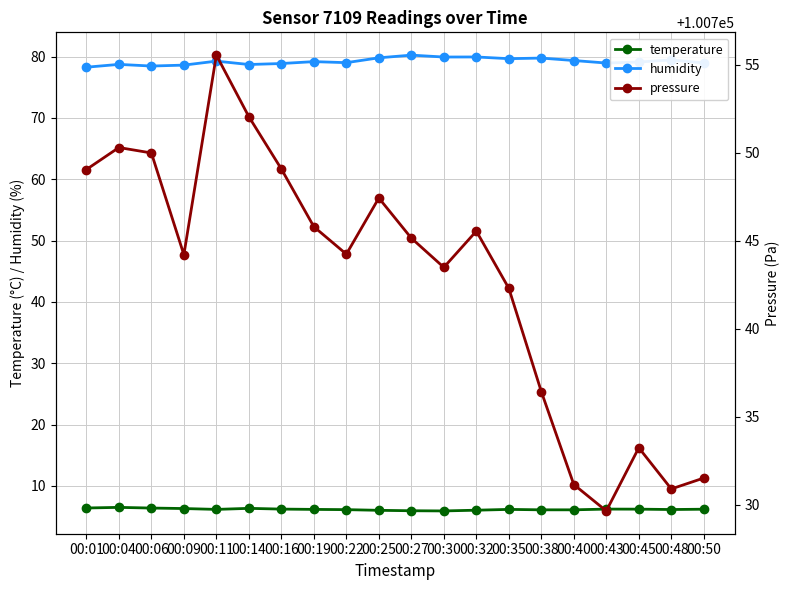

At how many categories does at least one series exceed 28291?

20